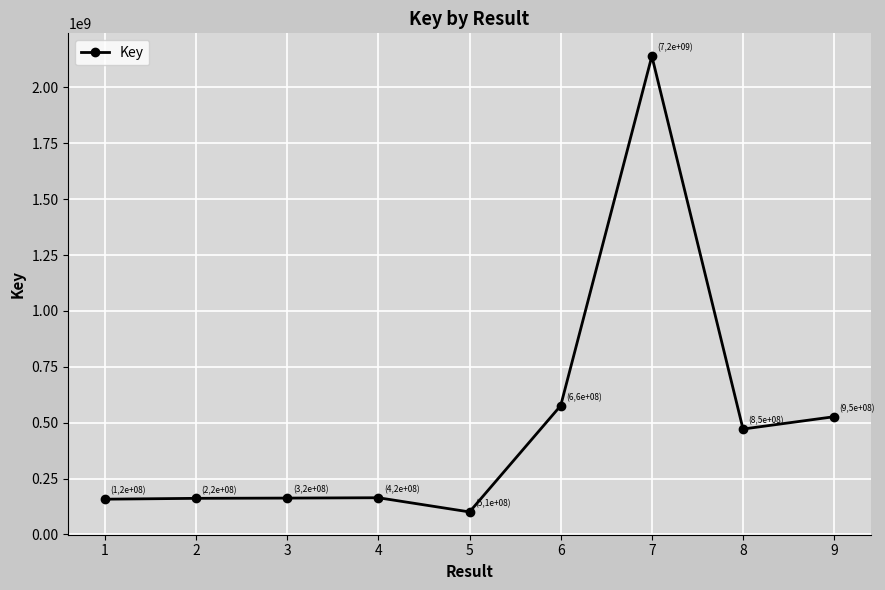

What is the greatest value displayed?

2139698300